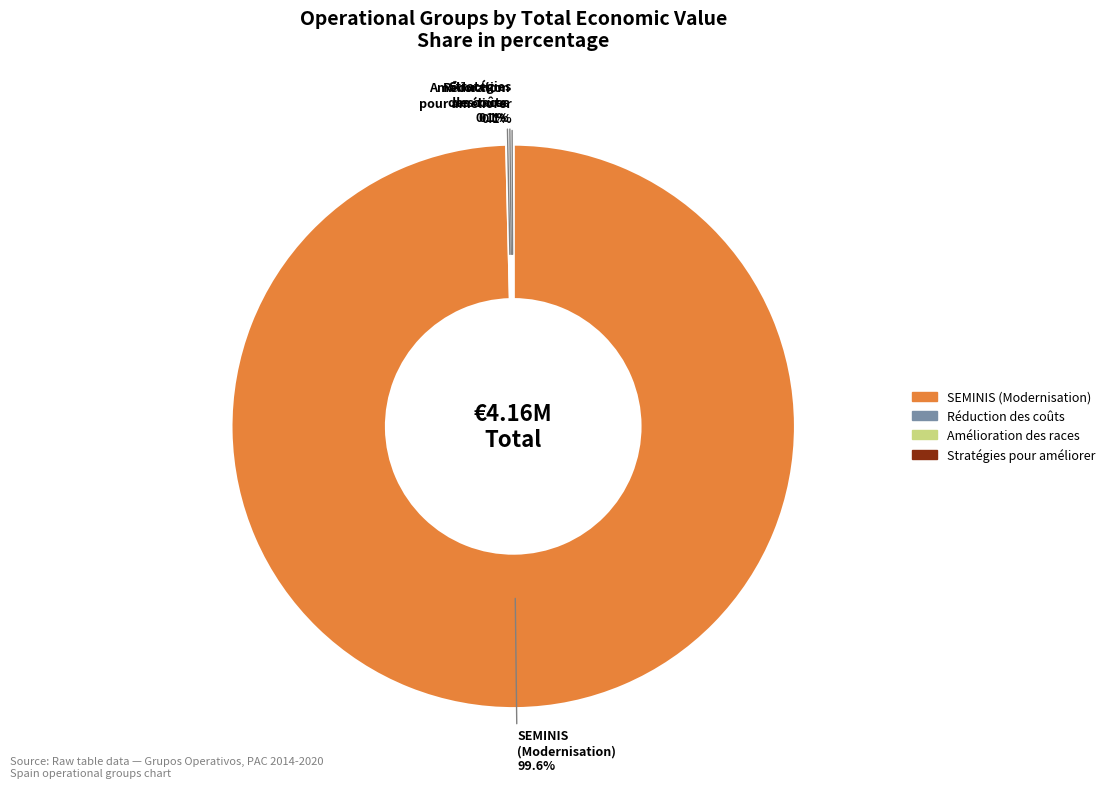

Is there any slice that represents more than half of the pie?

Yes